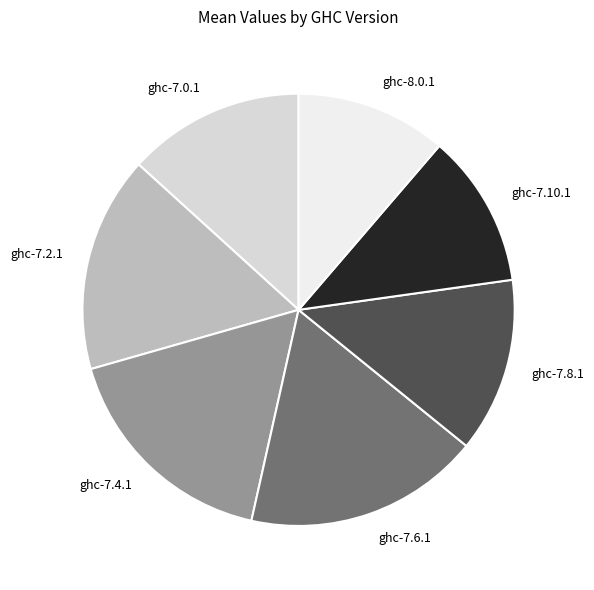

Approximately how many times larger is the value at ghc-7.10.1 compared to ghc-7.0.1?

0.9